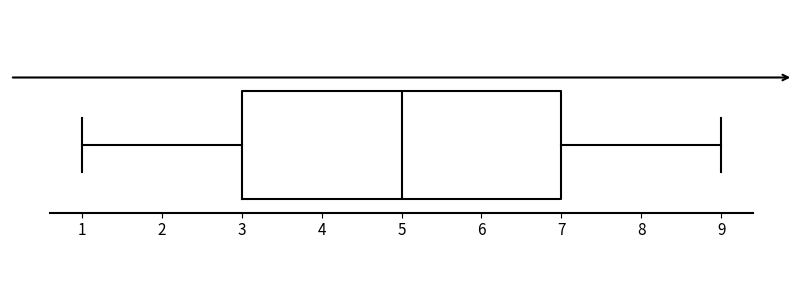

Transcribe this box plot: give where the median line is, the range the box spans, and where the two whiskers end, as read against the x-axis. The values are not printed on the chart, so give them approximately, as read against the axis.

median 5, box 3 to 7, whiskers 1 to 9